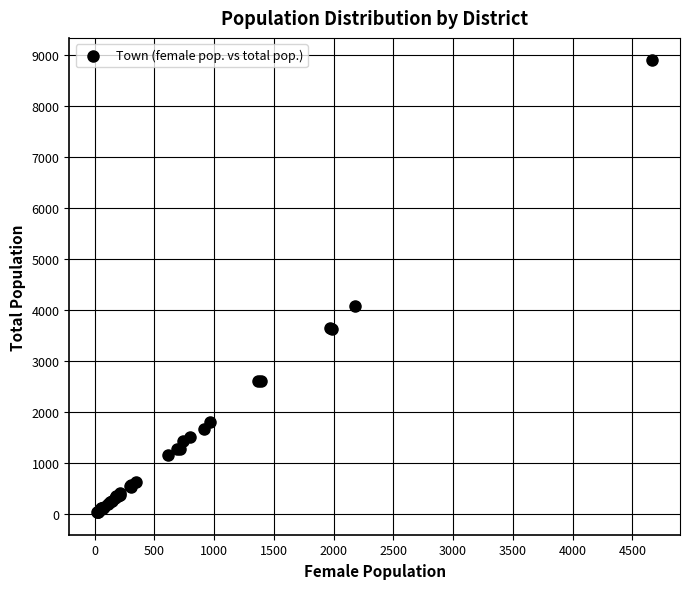

What Y value in the scatter plot is closest to 4471?

4090